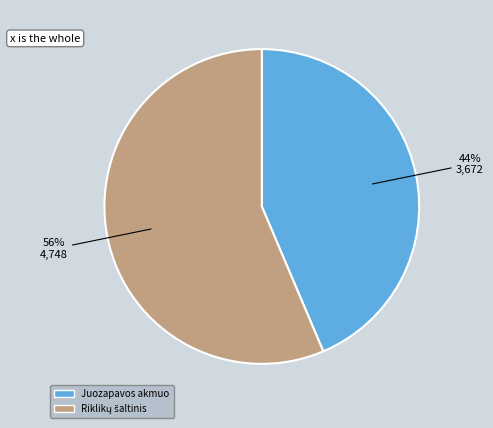

What is the smallest slice in the pie chart?

Juozapavos akmuo